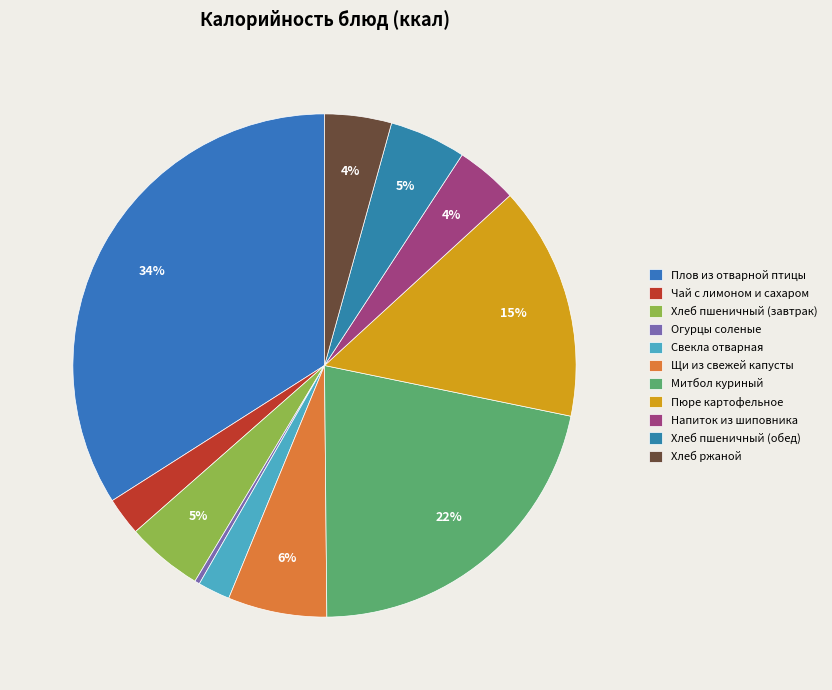

To the nearest percent, what is the average slice percentage?

9%